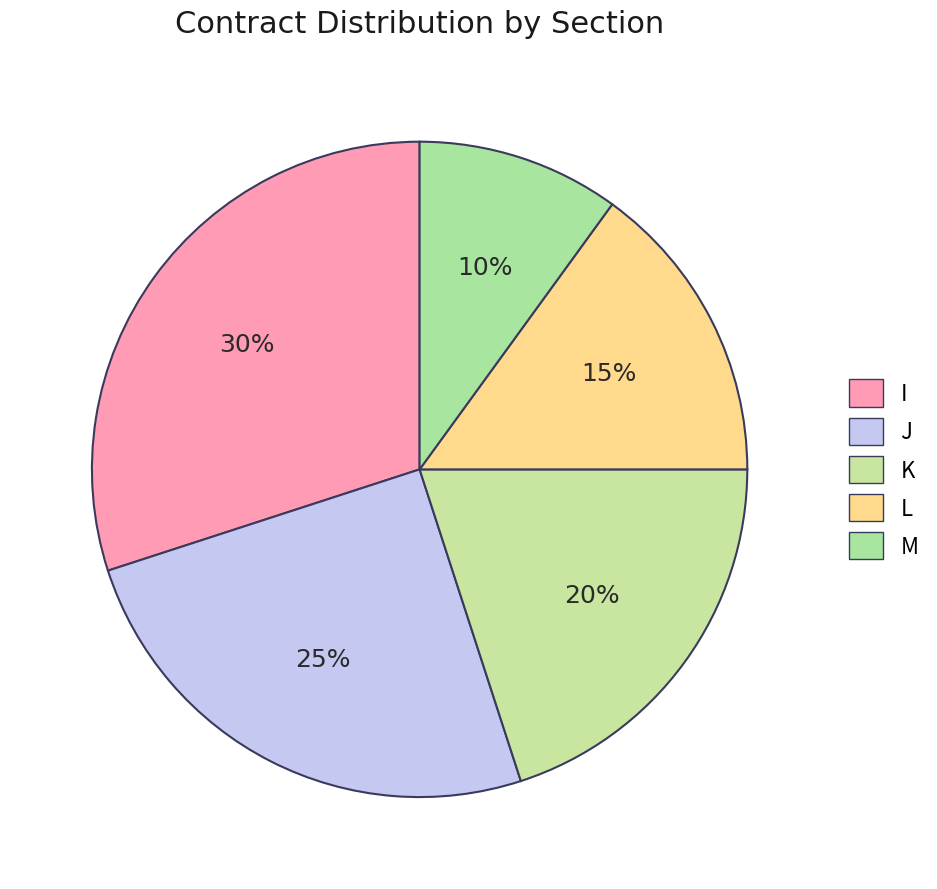

Is there any slice that represents more than half of the pie?

No